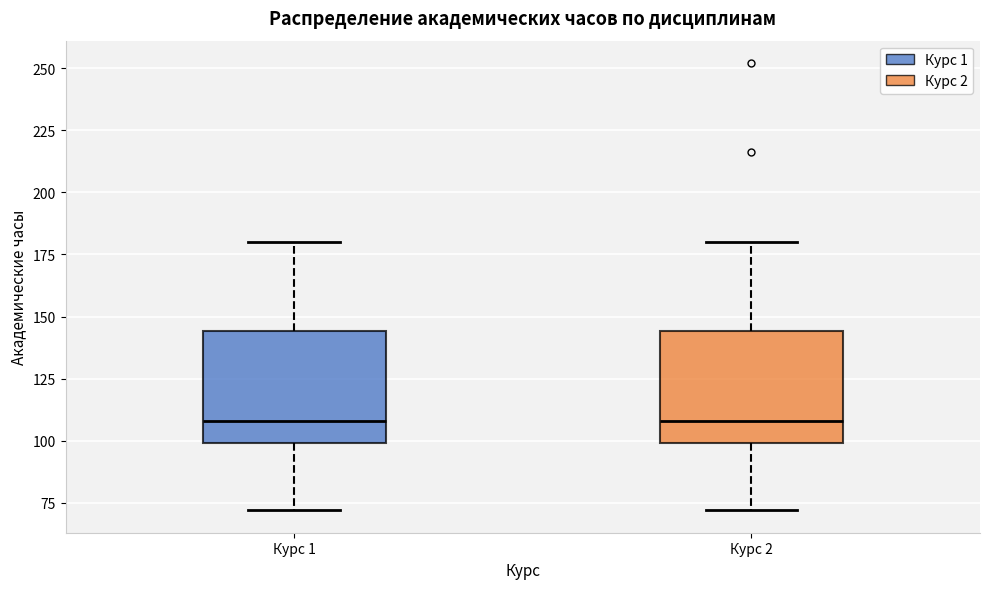

Reading left to right, transcribe this box plot: for each box, give where its median line is, the range the box spans, and where its two whiskers end, as read against the y-axis. The values are not printed on the chart, so give them approximately, as read against the axis.

Курс 1: median 110, box 100 to 145, whiskers 70 to 180
Курс 2: median 110, box 100 to 145, whiskers 70 to 180